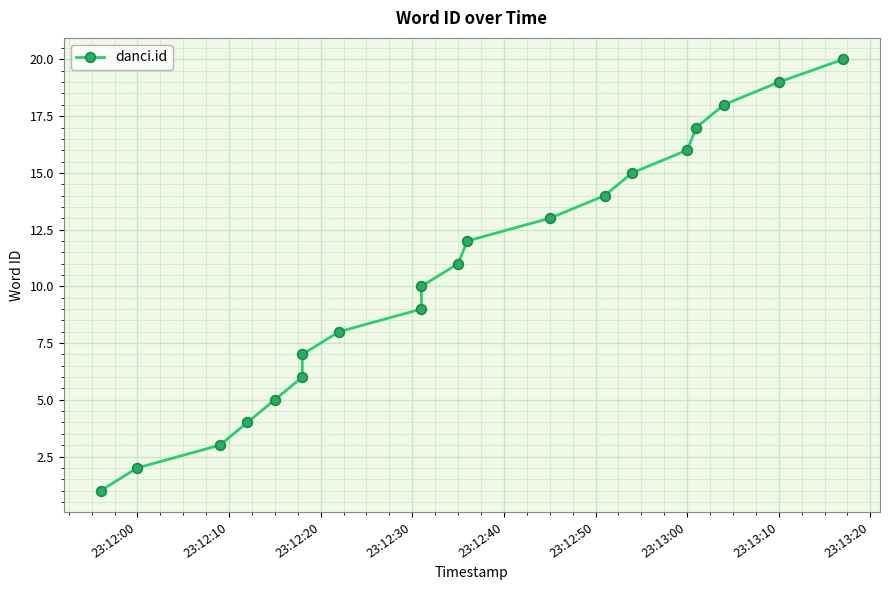

What is the smallest value displayed?

1